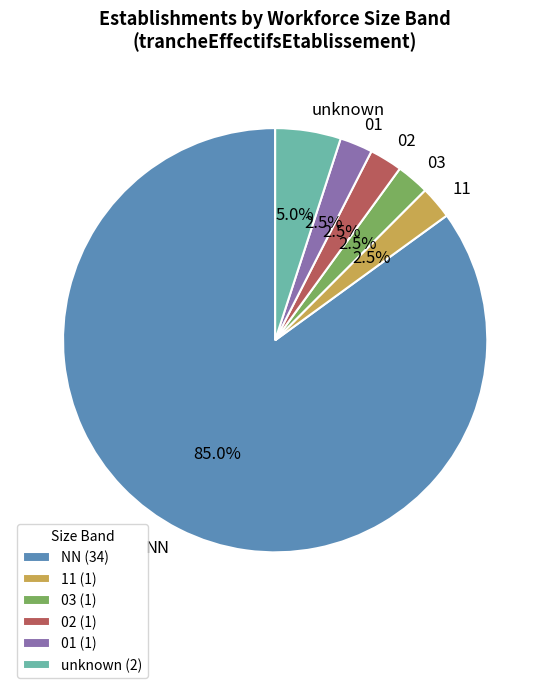

Does 01 account for over 50% of the chart?

No